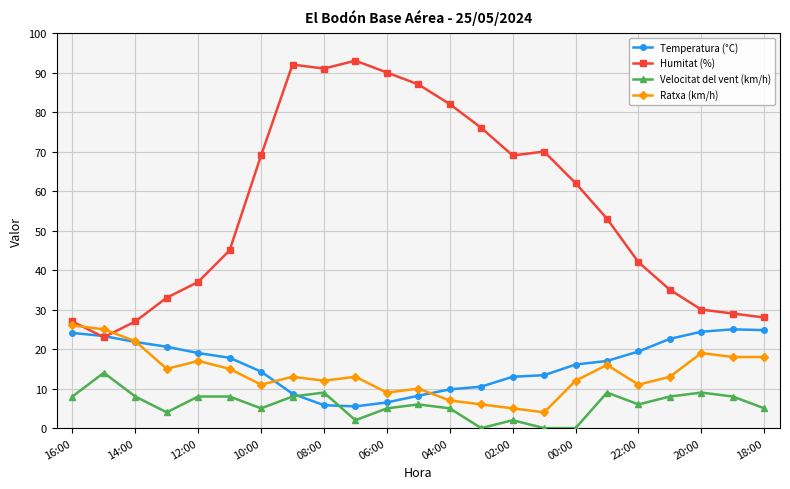

What is the value of the Humitat (%) point at the 2nd from the left?

23.0